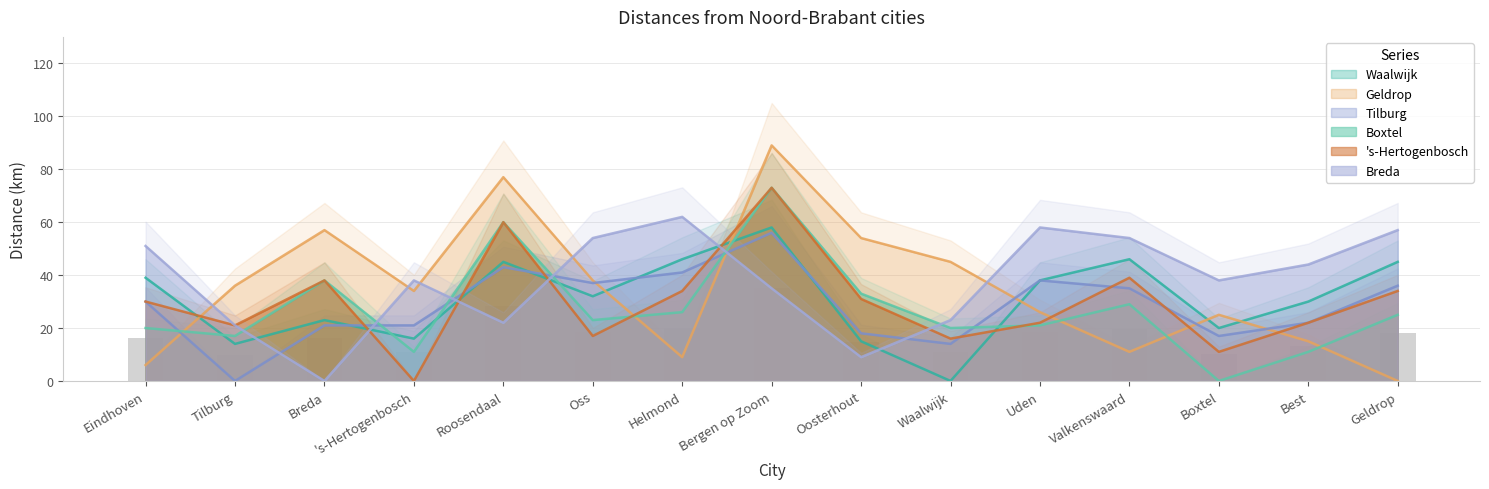

Which series changed the most between Bergen op Zoom and Uden?

Geldrop